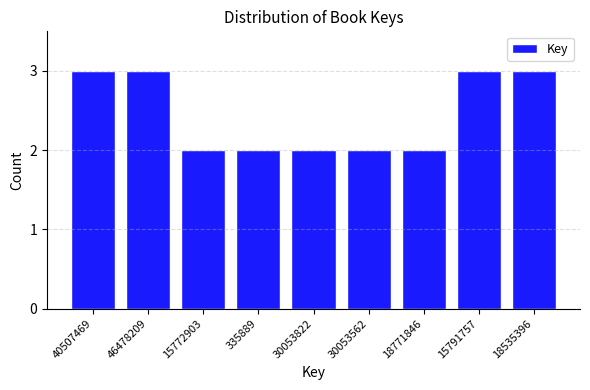

Reading right to left, what are all the values shown in this chart?

3	3	2	2	2	2	2	3	3